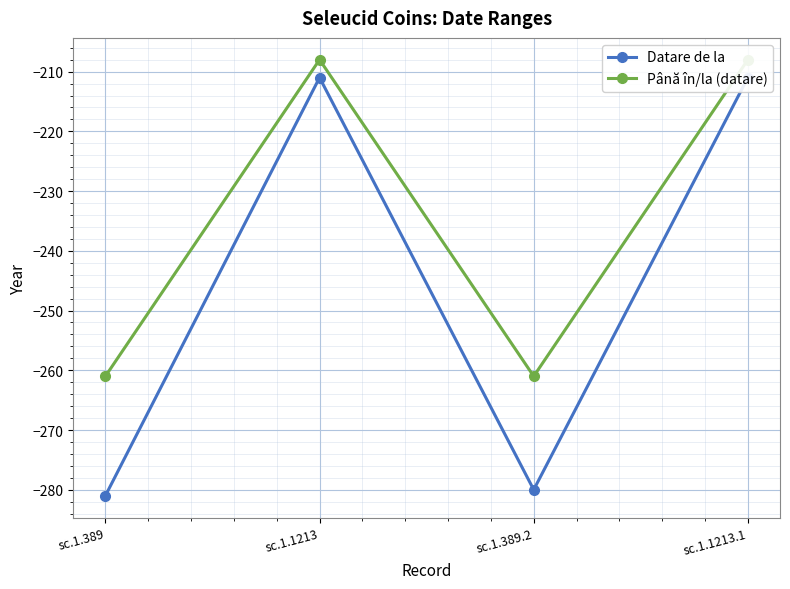

At which label is Până în/la (datare) closest to -234?

sc.1.1213